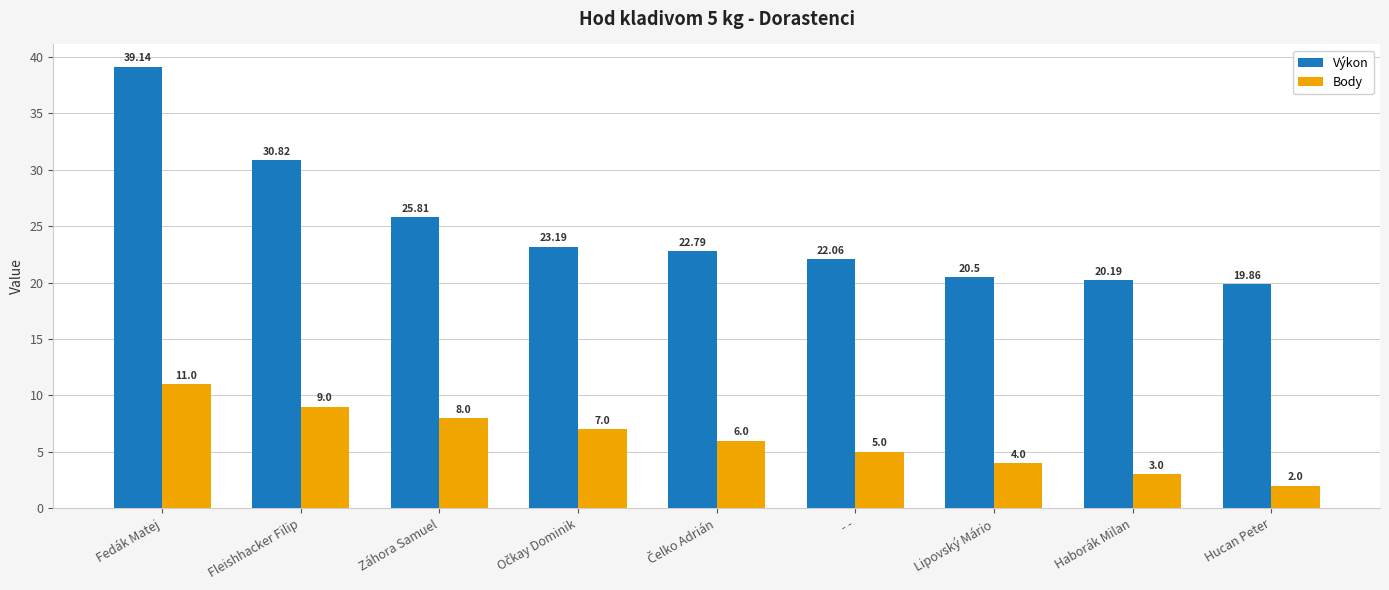

Reading left to right, what are all the values shown in this chart?

Výkon: 39.1	30.8	25.8	23.2	22.8	22.1	20.5	20.2	19.9
Body: 11.0	9.0	8.0	7.0	6.0	5.0	4.0	3.0	2.0